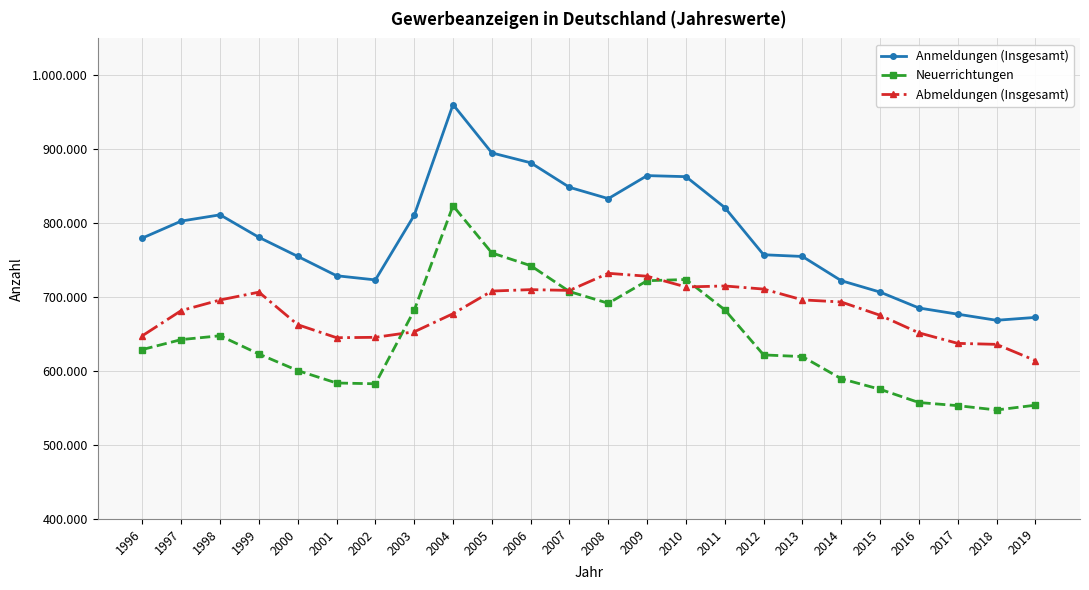

True or false: Anmeldungen (Insgesamt) and Abmeldungen (Insgesamt) intersect in this chart.

False